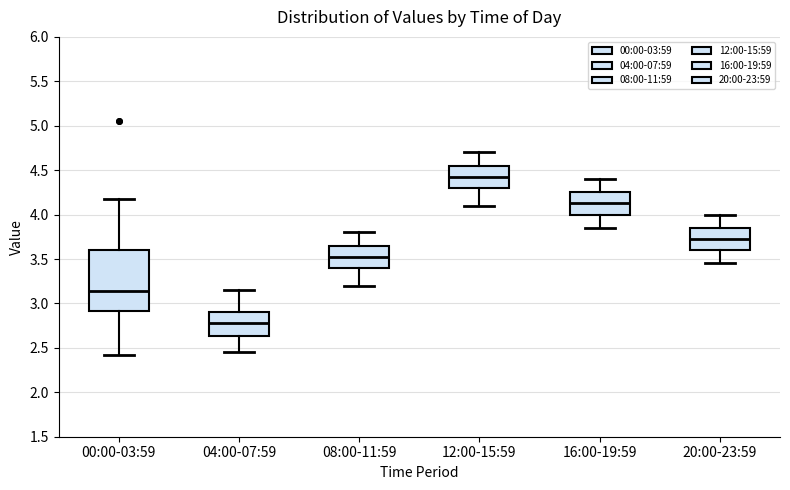

Reading left to right, transcribe this box plot: for each box, give where its median line is, the range the box spans, and where its two whiskers end, as read against the y-axis. The values are not printed on the chart, so give them approximately, as read against the axis.

00:00-03:59: median 3.15, box 2.90 to 3.60, whiskers 2.40 to 4.20
04:00-07:59: median 2.80, box 2.65 to 2.90, whiskers 2.45 to 3.15
08:00-11:59: median 3.55, box 3.40 to 3.65, whiskers 3.20 to 3.80
12:00-15:59: median 4.45, box 4.30 to 4.55, whiskers 4.10 to 4.70
16:00-19:59: median 4.15, box 4.00 to 4.25, whiskers 3.85 to 4.40
20:00-23:59: median 3.75, box 3.60 to 3.85, whiskers 3.45 to 4.00